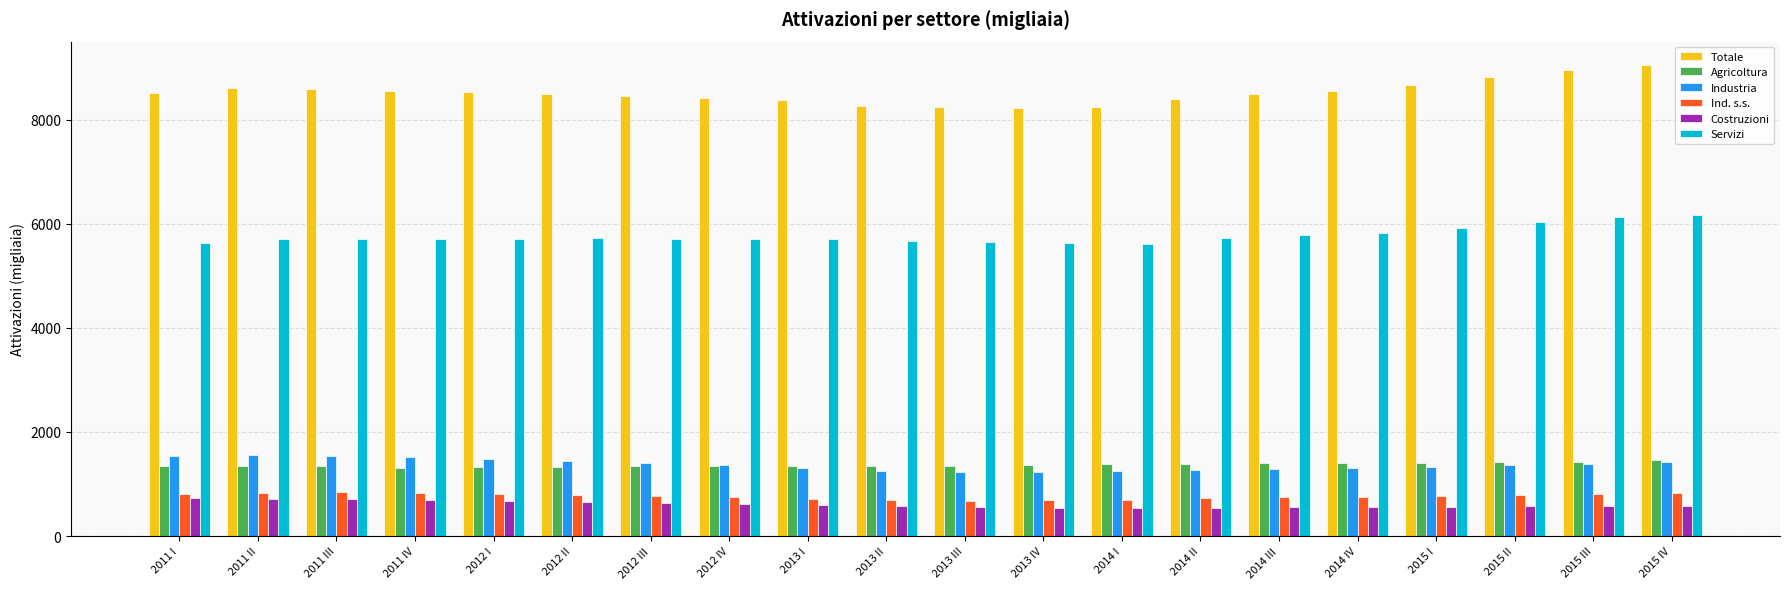

What is the sum of the Ind. s.s. values at 2012 III and 2013 II?

1455.2